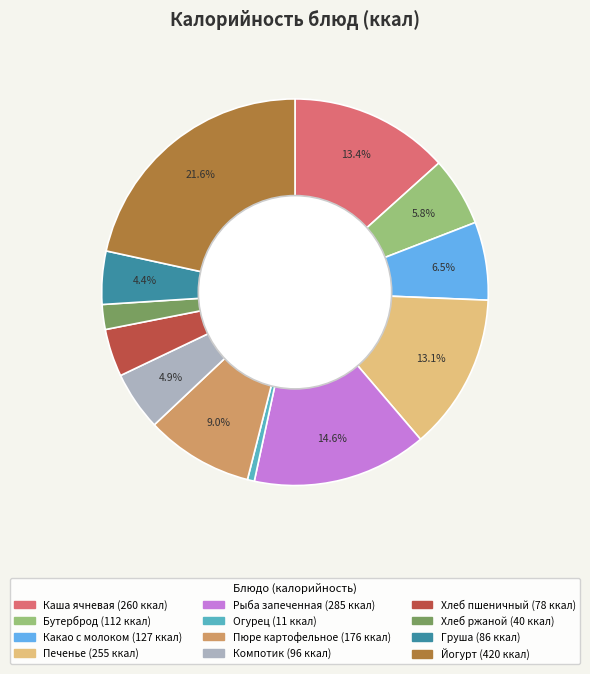

Is there any slice that represents more than half of the pie?

No